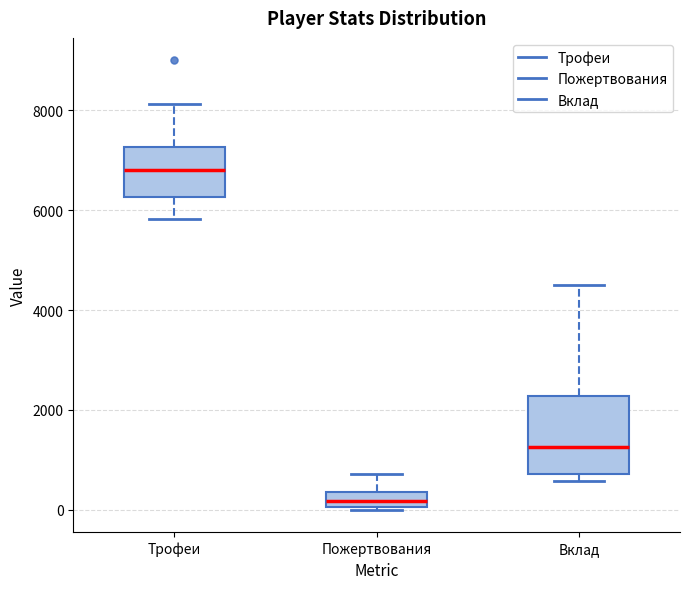

Where does the median line of the box for Трофеи sit on the y-axis? The values are not printed on the chart, so give them approximately, as read against the axis.

6800